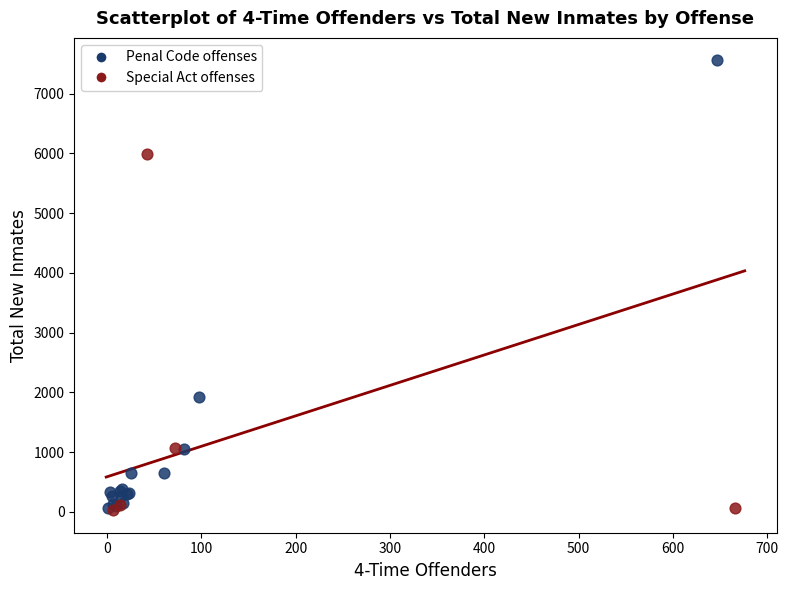

Which series has the widest spread of Y values?

Penal Code offenses